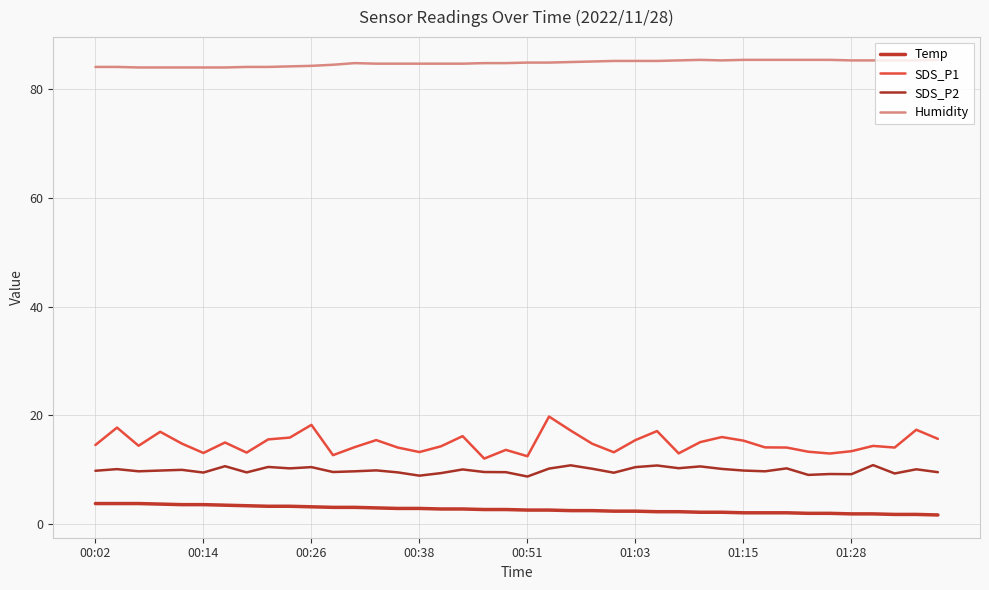

What are all the series names shown in the legend?

Temp, SDS_P1, SDS_P2, Humidity